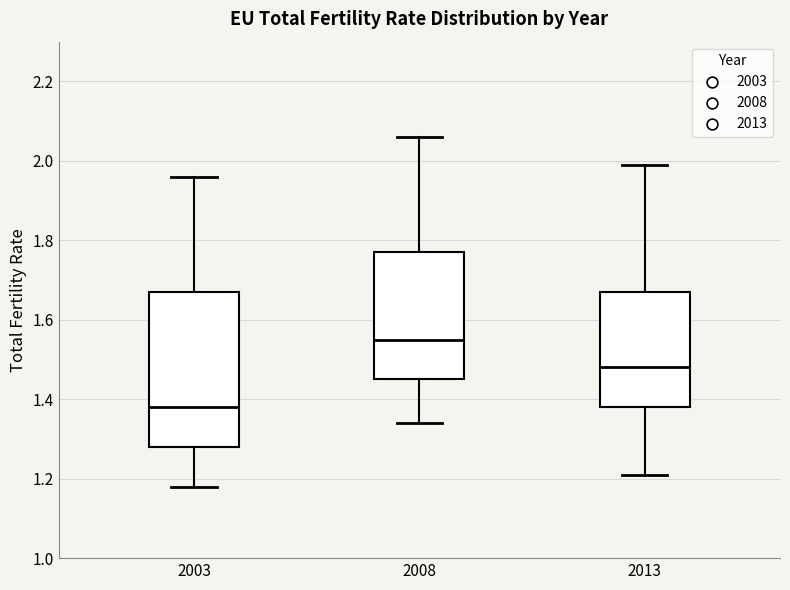

Reading left to right, read every box against the y-axis: the position of its median line, the range the box covers, and the ends of its whiskers. The values are not printed on the chart, so give them approximately, as read against the axis.

2003: median 1.38, box 1.28 to 1.68, whiskers 1.18 to 1.96
2008: median 1.56, box 1.46 to 1.78, whiskers 1.34 to 2.06
2013: median 1.48, box 1.38 to 1.68, whiskers 1.22 to 2.00